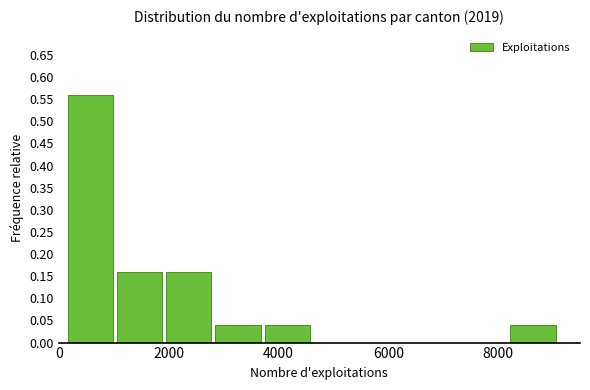

Over which range of the x-axis is the bar tallest?

200 to 1000